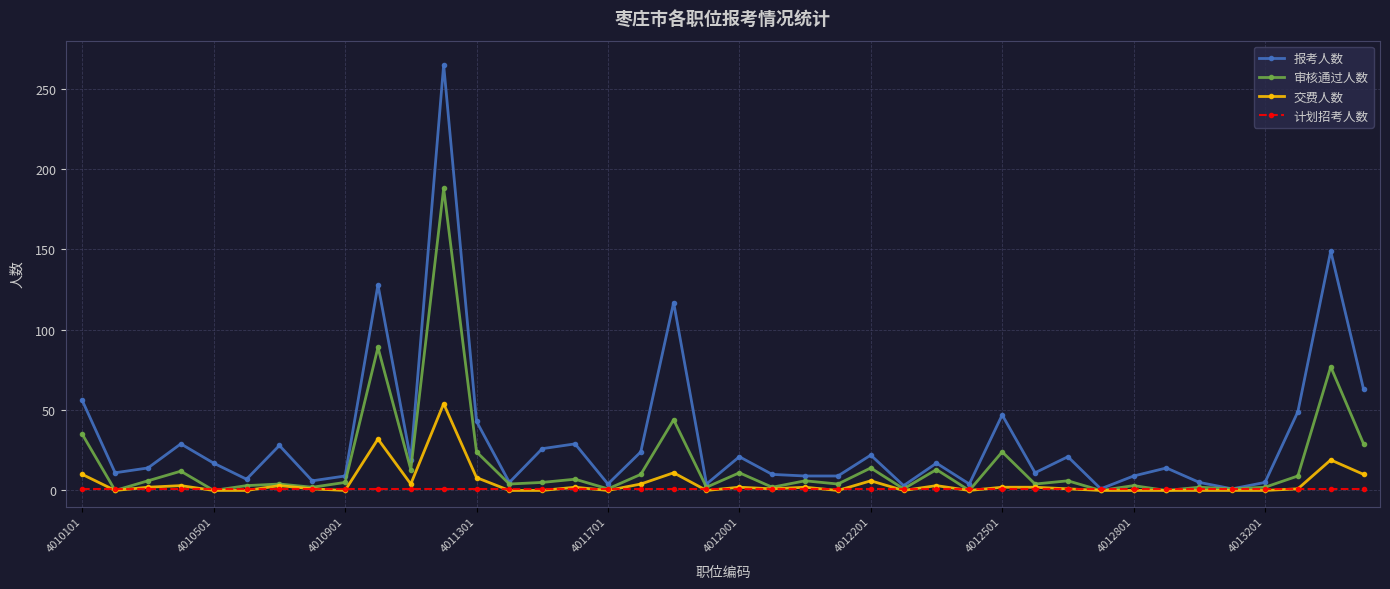

What is the difference between the maximum and minimum values in the 审核通过人数 series?

188